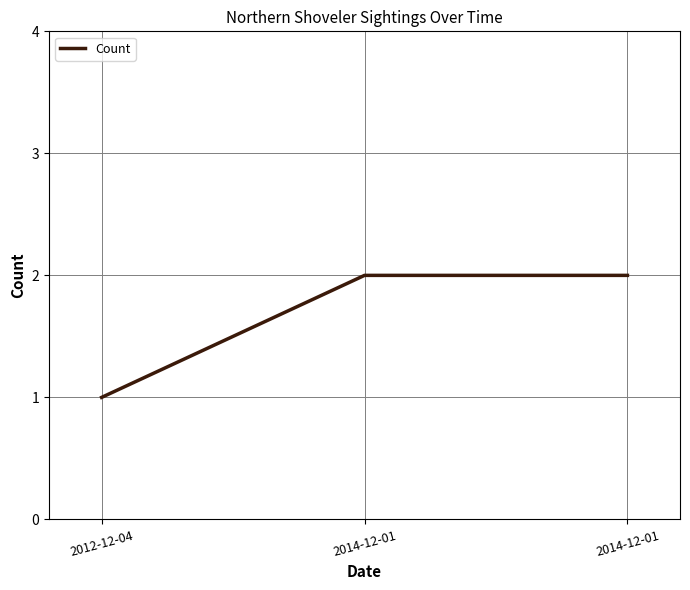

Count the number of data series in this chart.

1